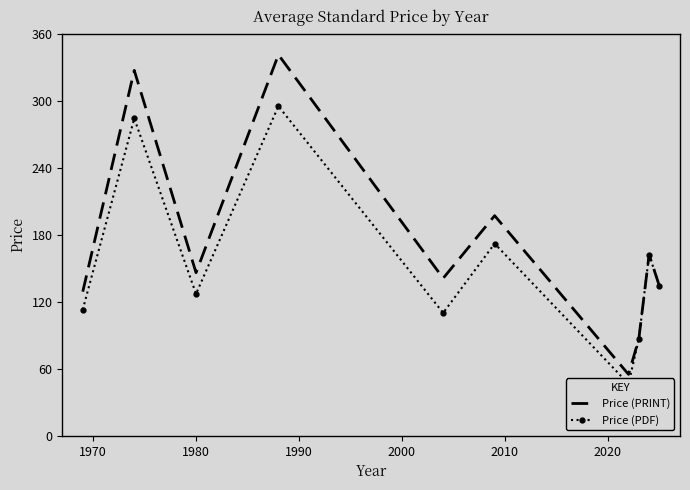

What is the maximum value for Price (PRINT)?

341.0